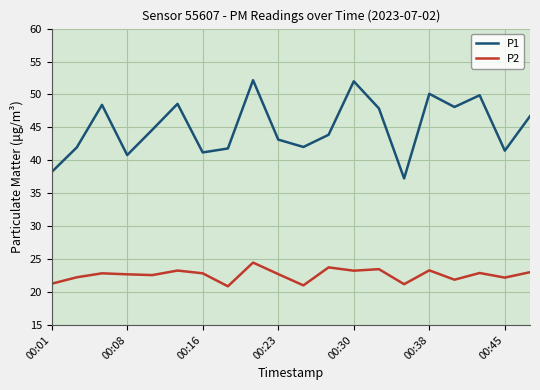

Which series has the widest spread of values?

P1